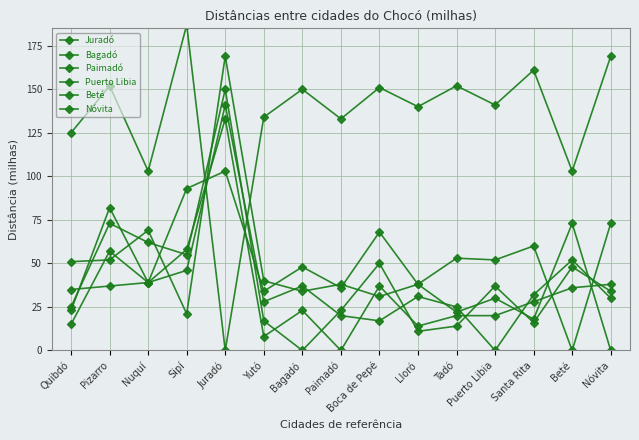

At which label is Beté closest to 51?

Puerto Libia